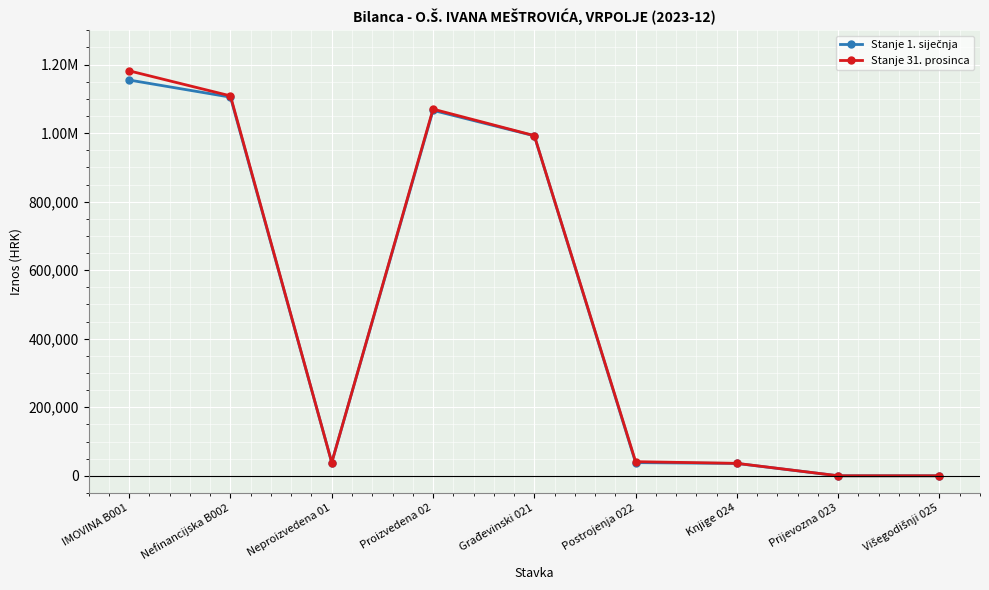

What is the average value of the Stanje 1. siječnja series?

492386.2